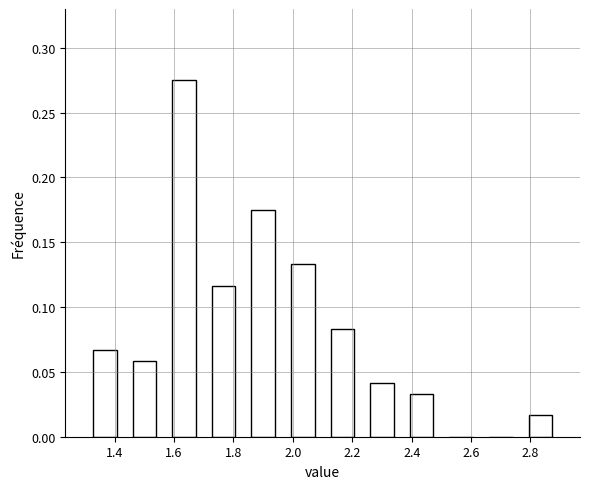

Over which range of the x-axis is the bar tallest?

1.56 to 1.70